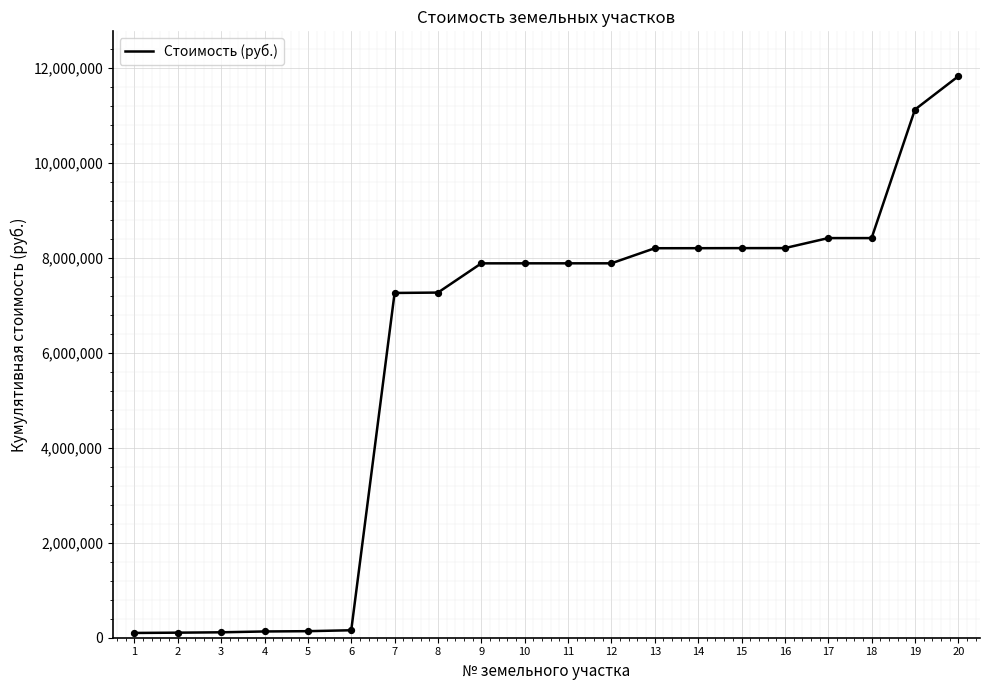

Between 19 and 11, which is larger?

19